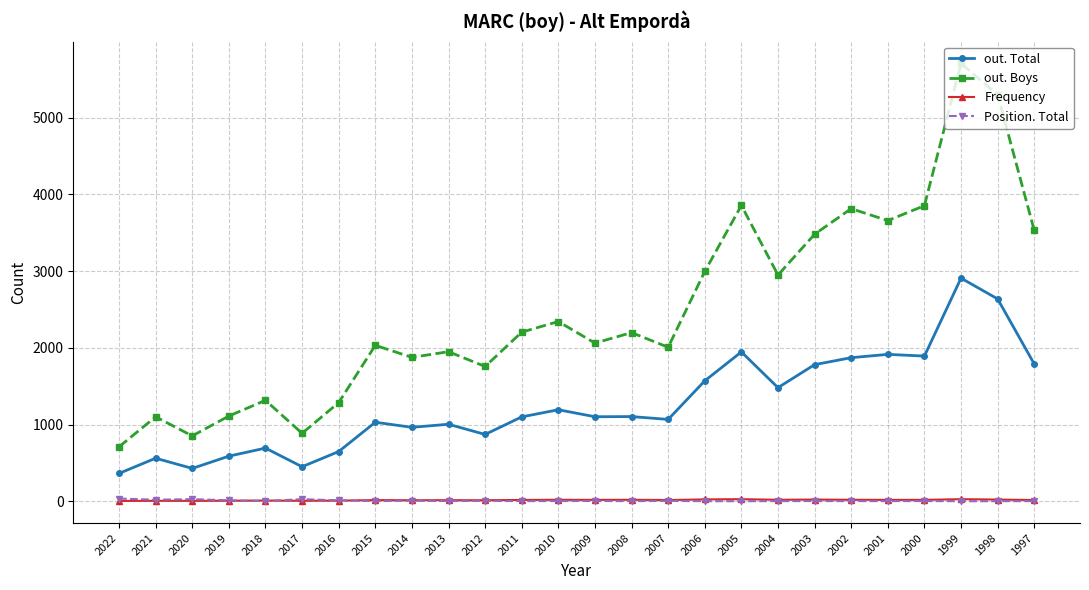

What is the highest value of the Frequency series?

27